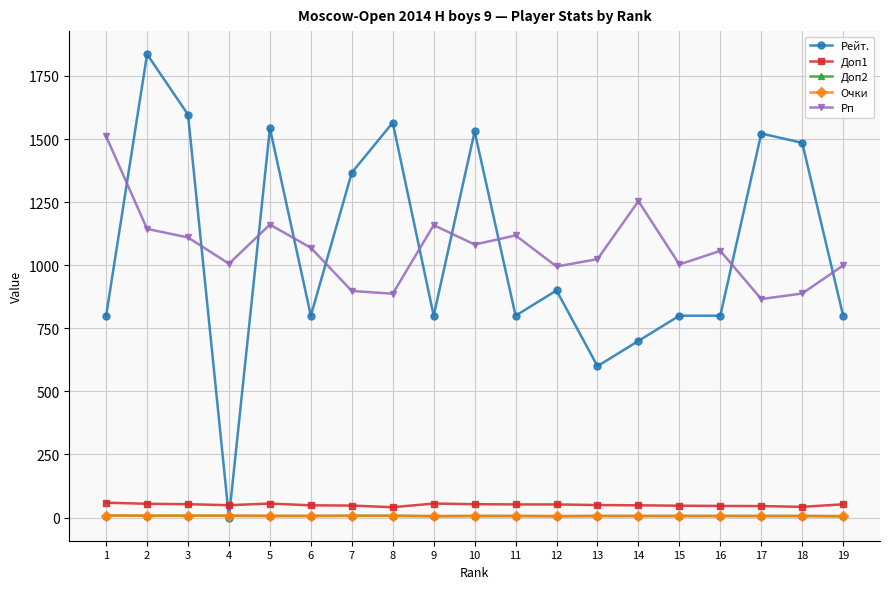

The value of Рп at 17 is 1415.3. True or false?

False